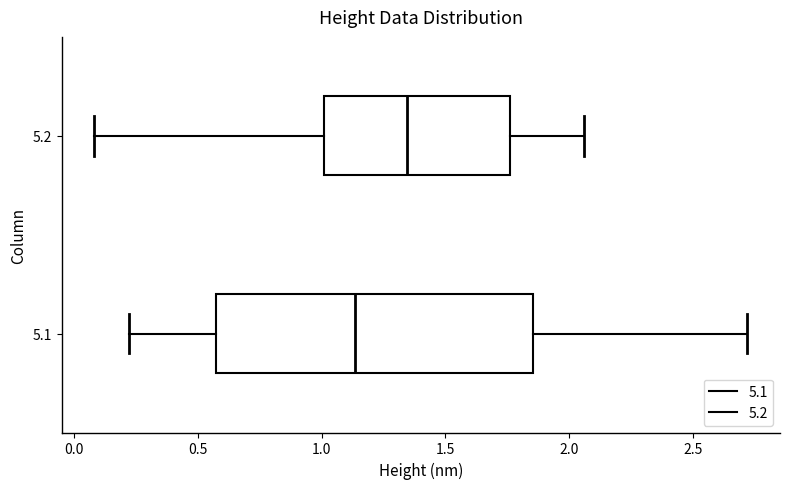

Reading bottom to top, read every box against the x-axis: the position of its median line, the range the box covers, and the ends of its whiskers. The values are not printed on the chart, so give them approximately, as read against the axis.

5.1: median 1.15, box 0.60 to 1.85, whiskers 0.20 to 2.70
5.2: median 1.35, box 1.00 to 1.75, whiskers 0.10 to 2.05